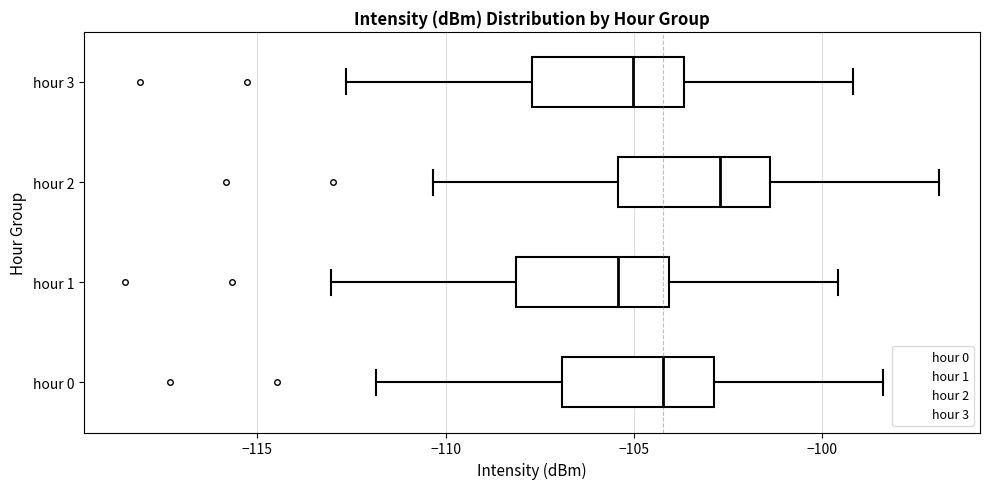

Reading bottom to top, transcribe this box plot: for each box, give where its median line is, the range the box spans, and where its two whiskers end, as read against the x-axis. The values are not printed on the chart, so give them approximately, as read against the axis.

hour 0: median -104.0, box -107.0 to -103.0, whiskers -112.0 to -98.5
hour 1: median -105.5, box -108.0 to -104.0, whiskers -113.0 to -99.5
hour 2: median -102.5, box -105.5 to -101.5, whiskers -110.5 to -97.0
hour 3: median -105.0, box -107.5 to -103.5, whiskers -112.5 to -99.0